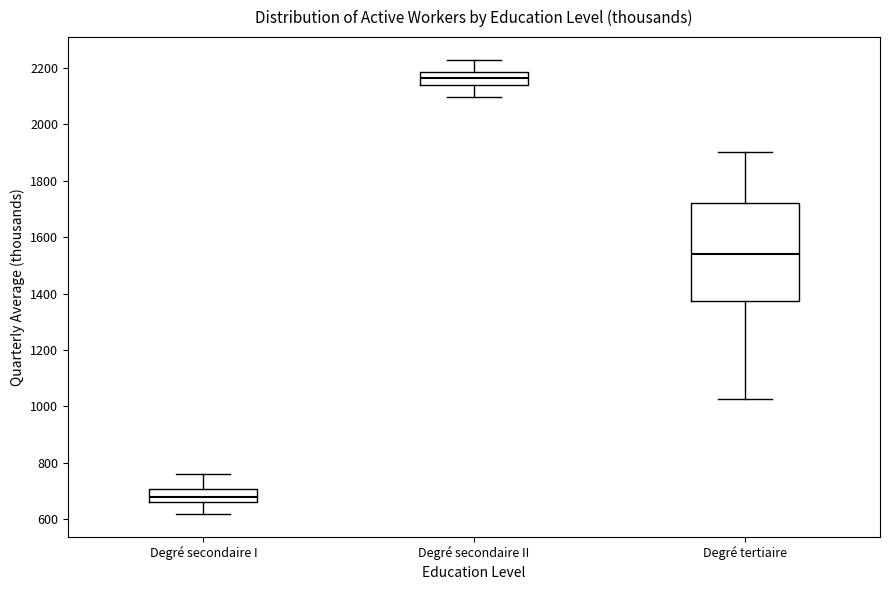

Which box's median line is the highest?

Degré secondaire II